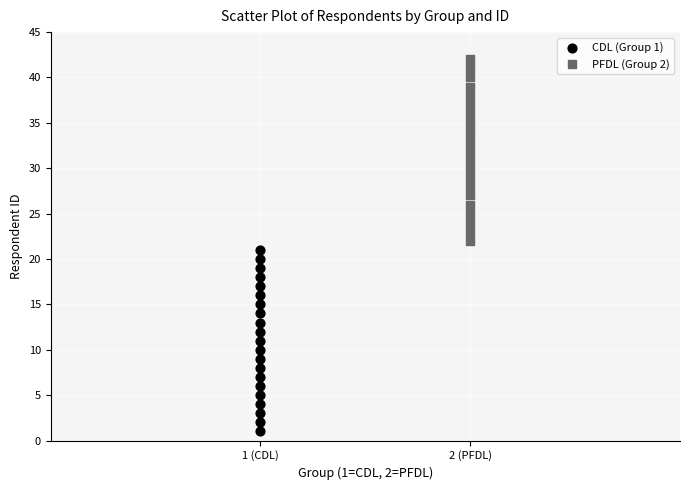

Which series contains the lowest Y value?

CDL (Group 1)